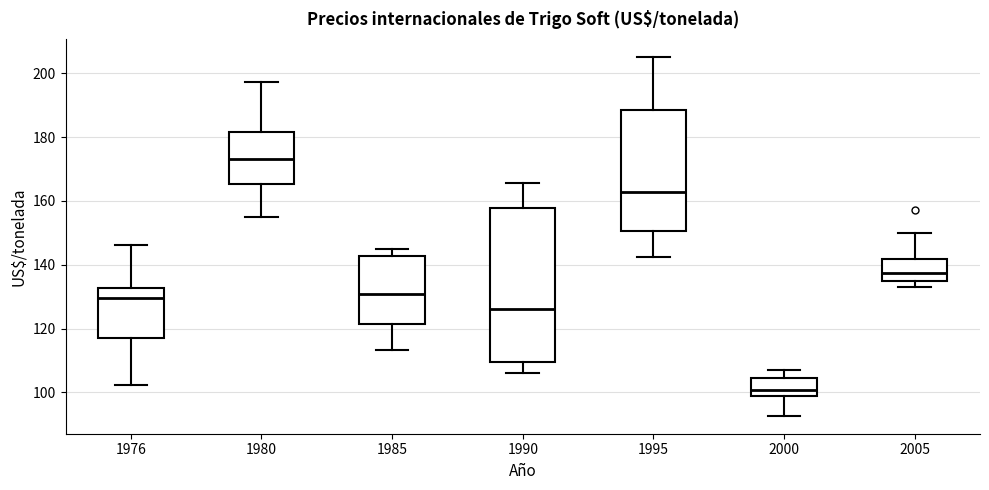

Where does the upper whisker of the box at x = 1995 end on the y-axis? The values are not printed on the chart, so give them approximately, as read against the axis.

206